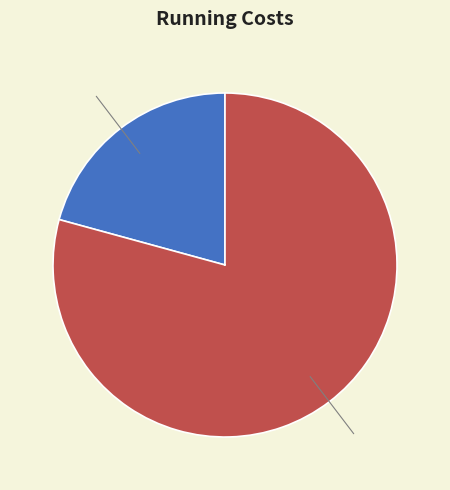

Is there any slice that represents more than half of the pie?

Yes